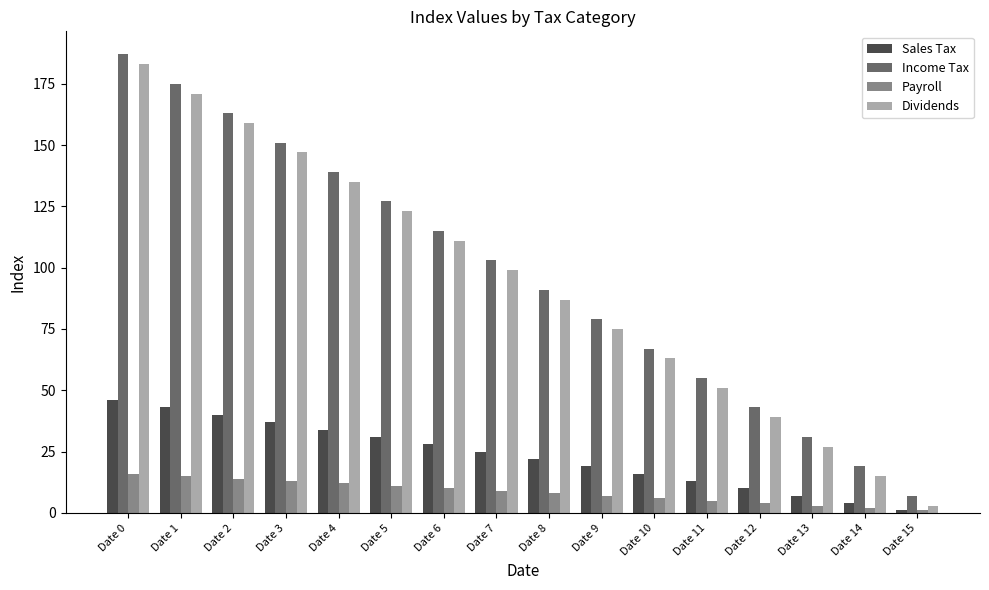

What is the approximate value of Sales Tax at Date 13?

7